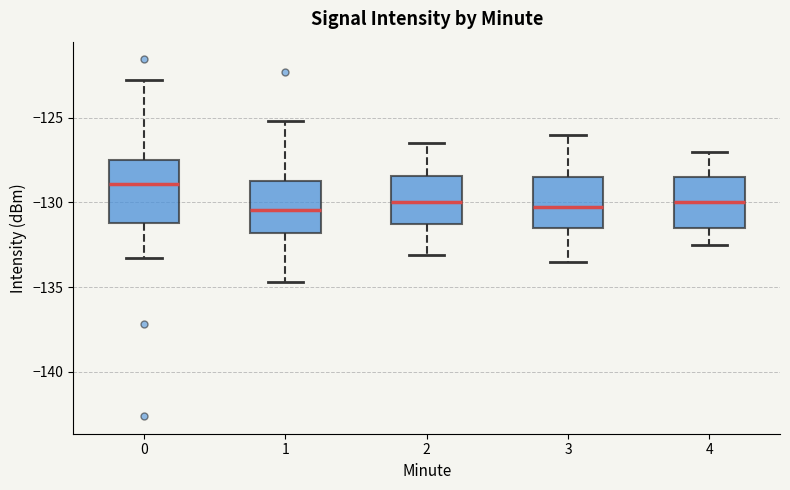

Reading left to right, read every box against the y-axis: the position of its median line, the range the box covers, and the ends of its whiskers. The values are not printed on the chart, so give them approximately, as read against the axis.

0: median -129.0, box -131.0 to -127.5, whiskers -133.5 to -123.0
1: median -130.5, box -132.0 to -128.5, whiskers -134.5 to -125.0
2: median -130.0, box -131.0 to -128.5, whiskers -133.0 to -126.5
3: median -130.0, box -131.5 to -128.5, whiskers -133.5 to -126.0
4: median -130.0, box -131.5 to -128.5, whiskers -132.5 to -127.0